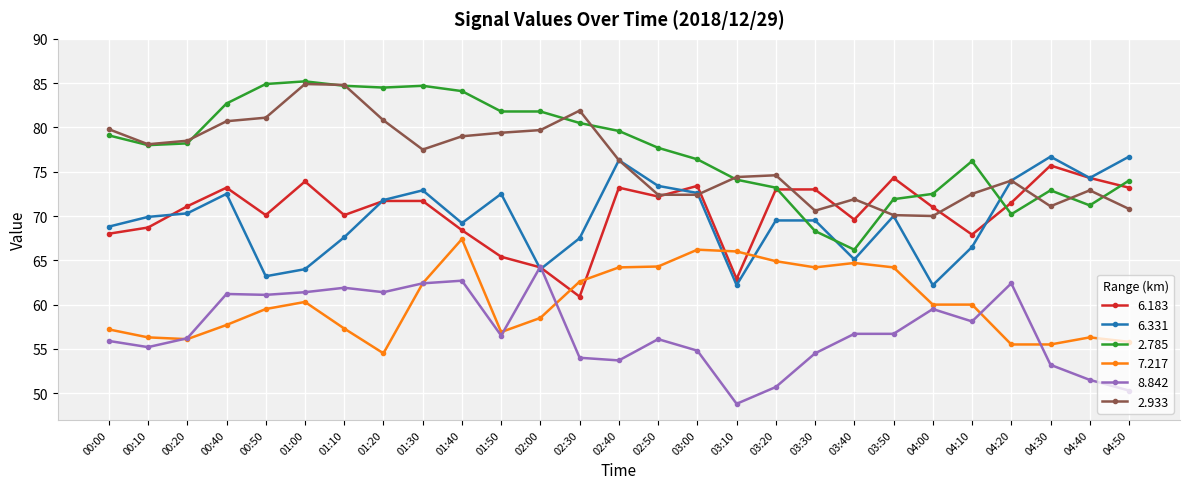

What is the label of the 5th point from the right?

04:10